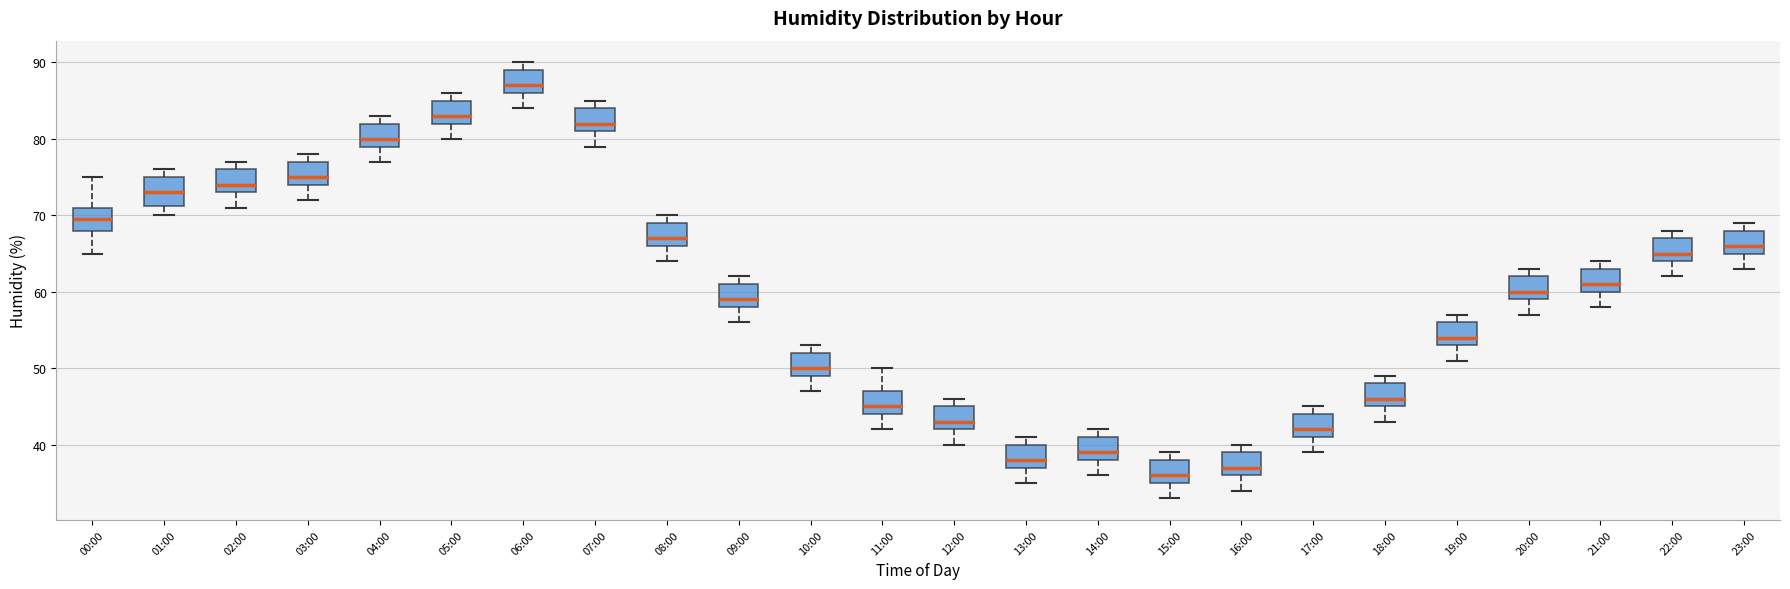

Which box's median line is the lowest?

15:00